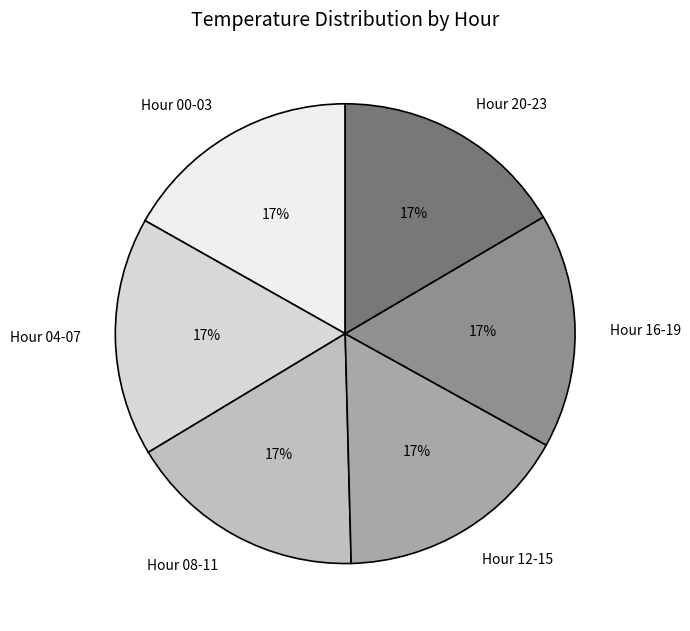

To the nearest percent, what is the average slice percentage?

17%